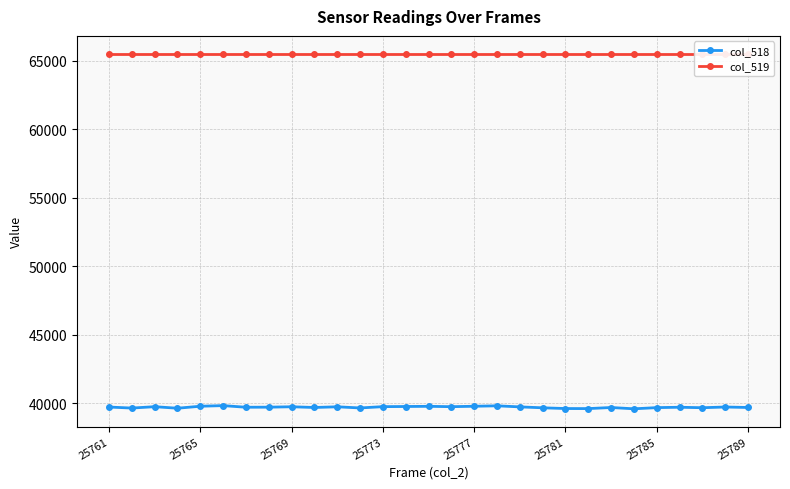

How many distinct data groups are displayed?

2